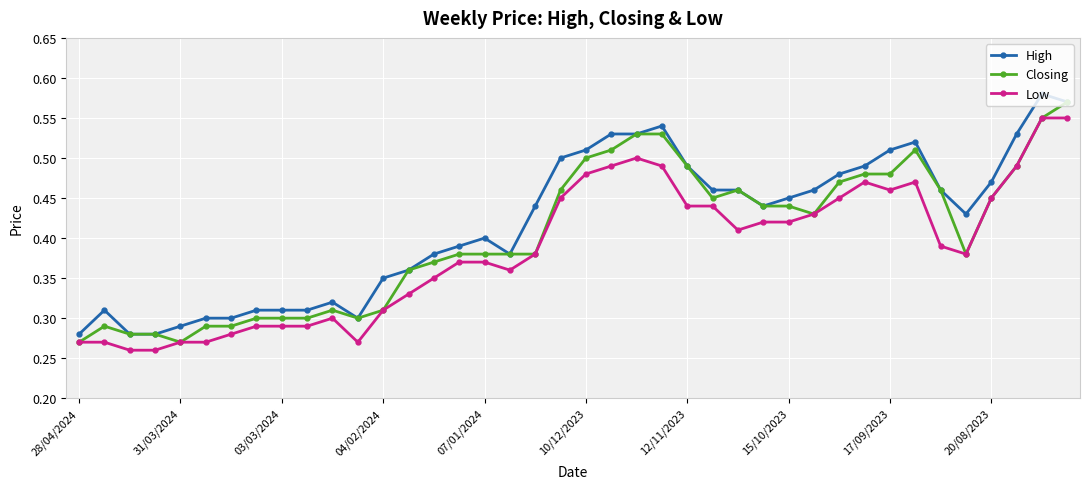

Rank the series by their average value, from highest to lowest.

High, Closing, Low